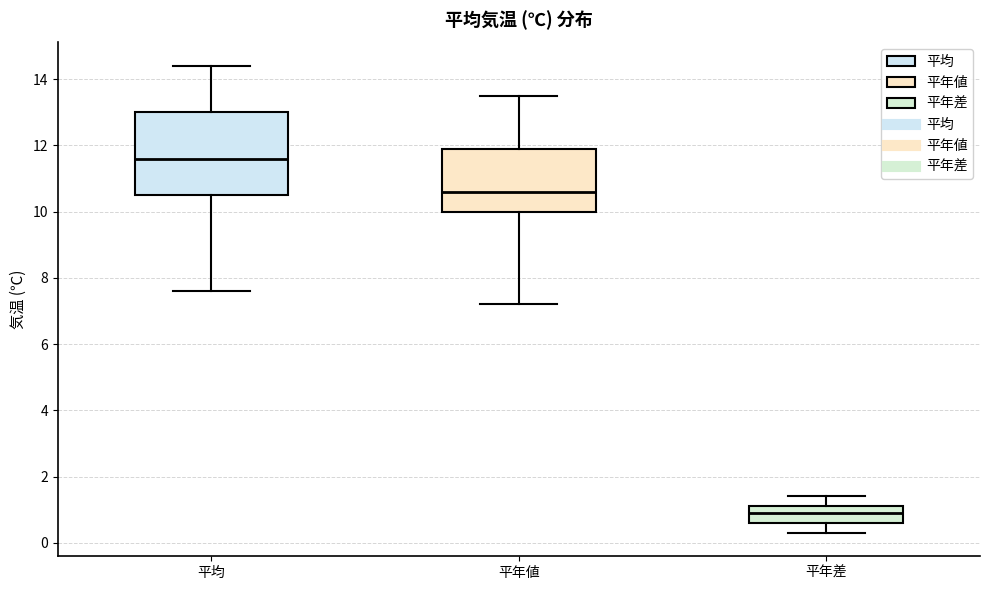

Where is the lower edge of the box for 平均 on the y-axis? The values are not printed on the chart, so give them approximately, as read against the axis.

10.6